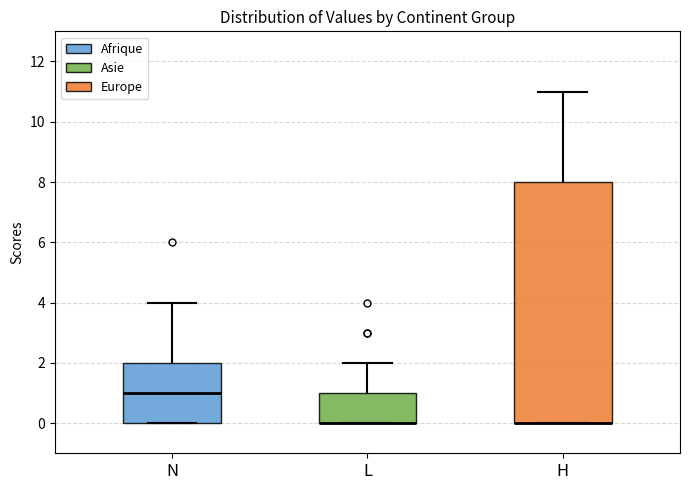

Reading left to right, read every box against the y-axis: the position of its median line, the range the box covers, and the ends of its whiskers. The values are not printed on the chart, so give them approximately, as read against the axis.

N: median 1, box 0 to 2, whiskers 0 to 4
L: median 0 (drawn on the box's lower edge), box 0 to 1, whiskers 0 to 2
H: median 0 (drawn on the box's lower edge), box 0 to 8, whiskers 0 to 11